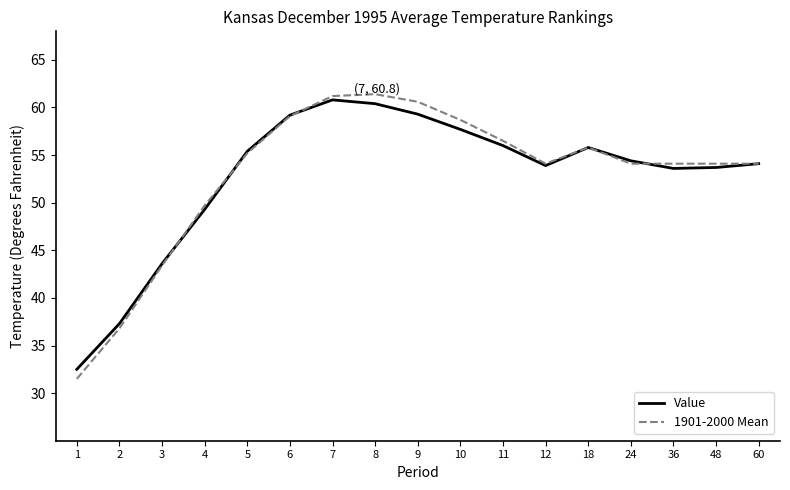

Which series has the widest spread of values?

1901-2000 Mean